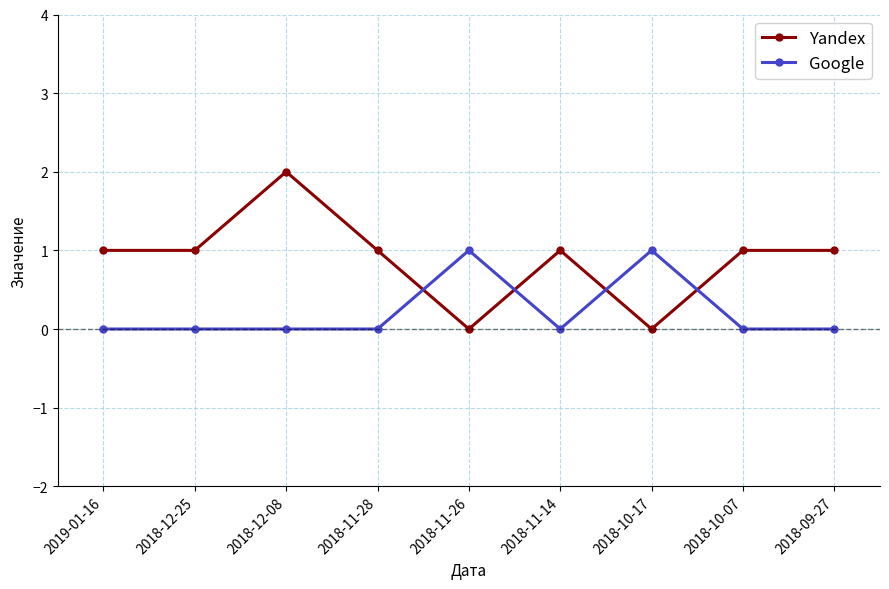

Rank the series by their maximum value, from highest to lowest.

Yandex, Google